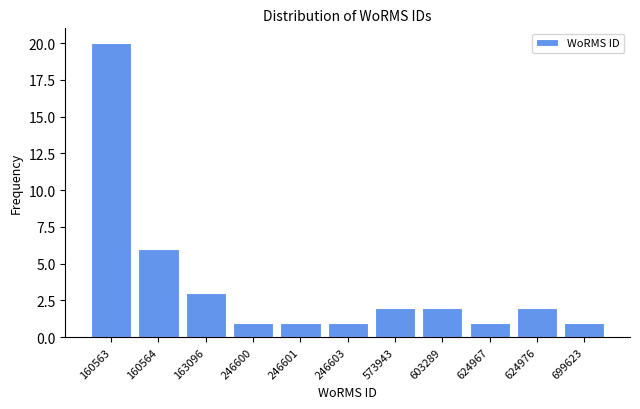

Reading left to right, transcribe all the data shown in this chart.

20	6	3	1	1	1	2	2	1	2	1